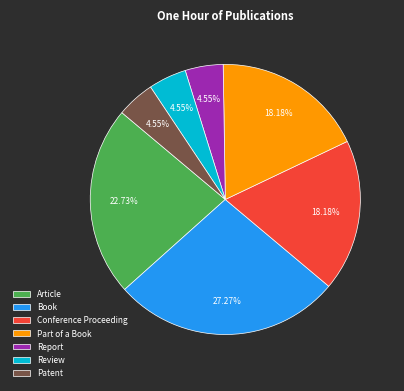

How many segments does this pie chart have?

7